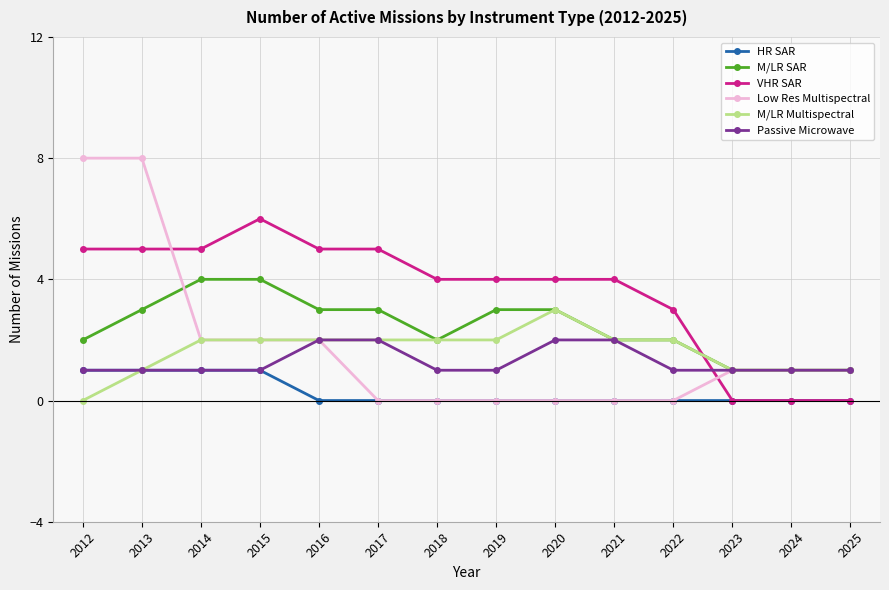

What are all the series names shown in the legend?

HR SAR, M/LR SAR, VHR SAR, Low Res Multispectral, M/LR Multispectral, Passive Microwave